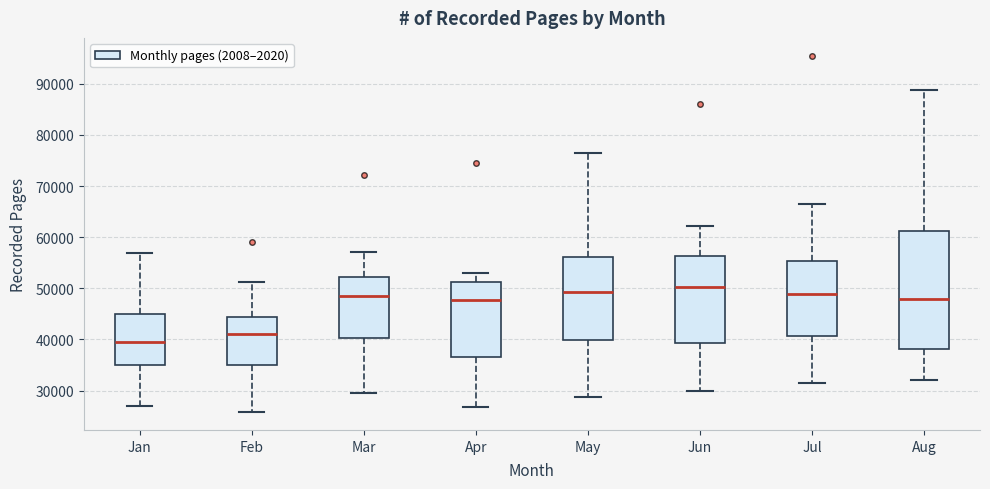

Reading left to right, read every box against the y-axis: the position of its median line, the range the box covers, and the ends of its whiskers. The values are not printed on the chart, so give them approximately, as read against the axis.

Jan: median 39000, box 35000 to 45000, whiskers 27000 to 57000
Feb: median 41000, box 35000 to 44000, whiskers 26000 to 51000
Mar: median 48000, box 40000 to 52000, whiskers 29000 to 57000
Apr: median 48000, box 37000 to 51000, whiskers 27000 to 53000
May: median 49000, box 40000 to 56000, whiskers 29000 to 77000
Jun: median 50000, box 39000 to 56000, whiskers 30000 to 62000
Jul: median 49000, box 41000 to 55000, whiskers 31000 to 66000
Aug: median 48000, box 38000 to 61000, whiskers 32000 to 89000